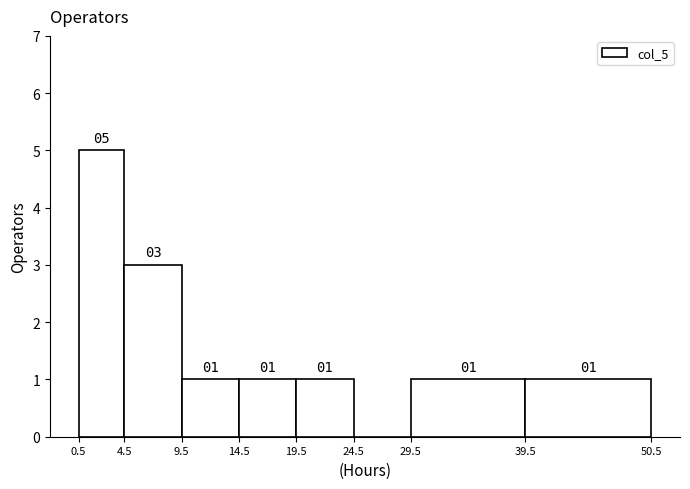

Which range on the x-axis has the tallest bar?

0.5 to 4.5